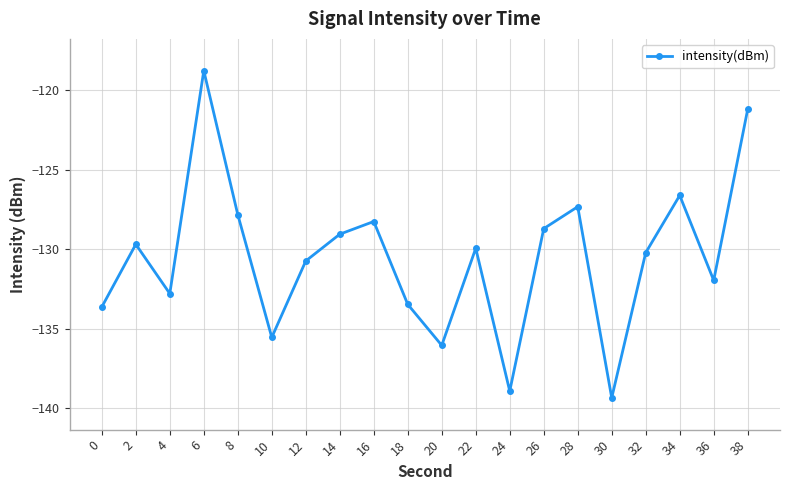

What is the average value?

-130.5